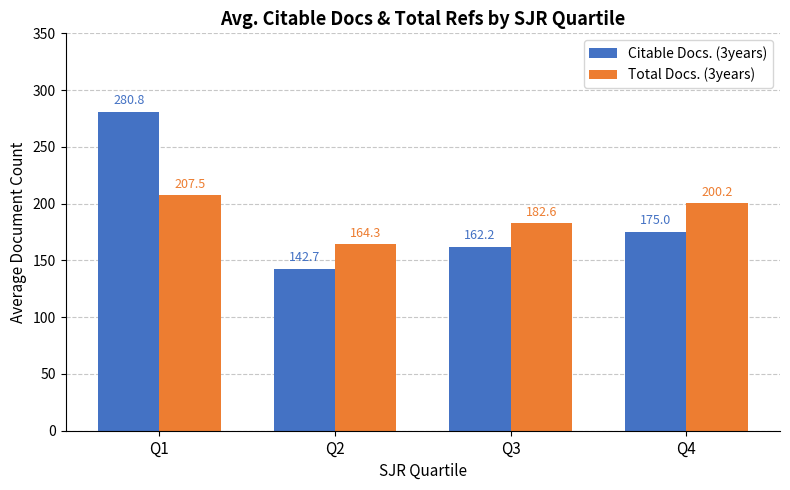

Are the bars horizontal?

No